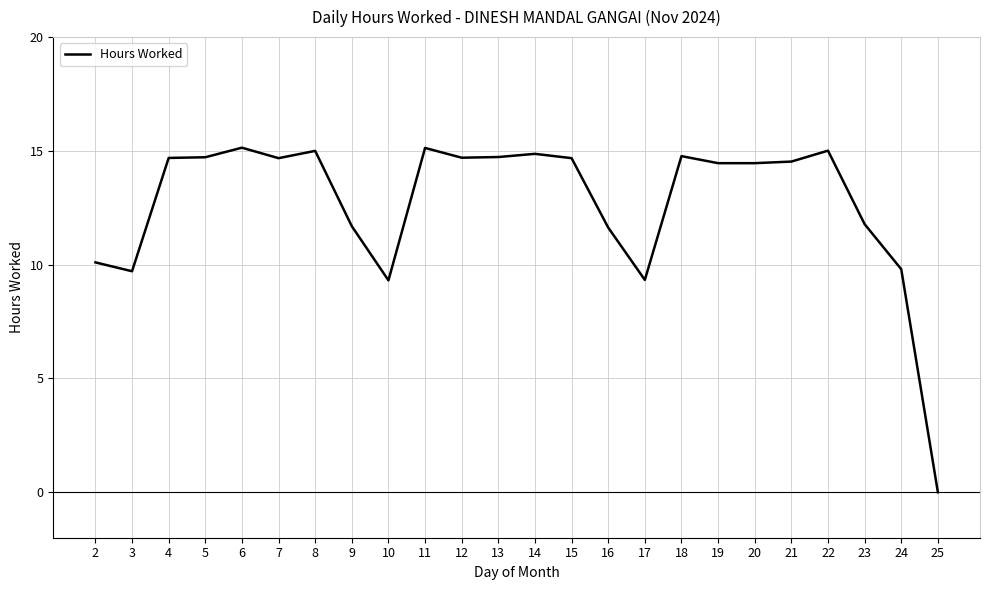

Where does the data first go above 14?

4